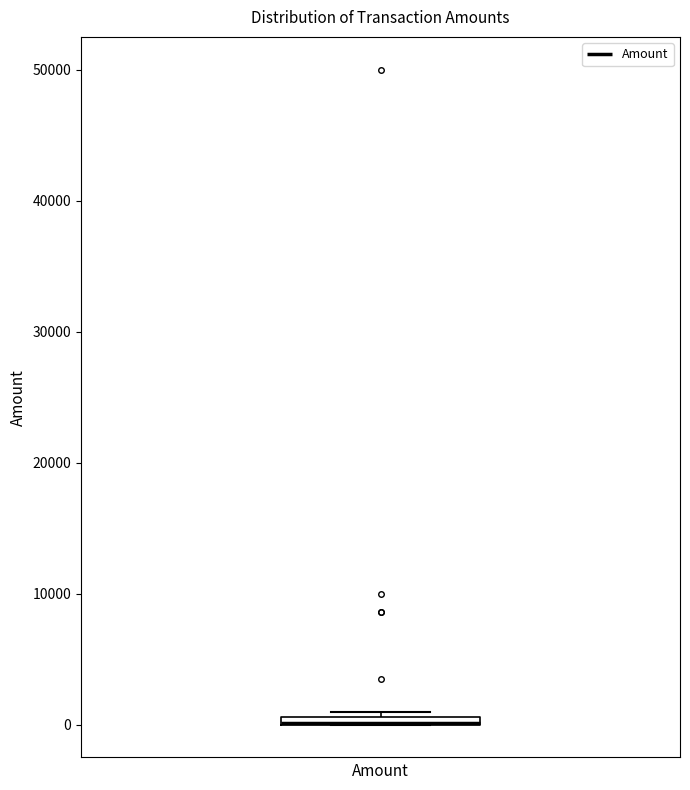

Where is the lower edge of the box on the y-axis? The values are not printed on the chart, so give them approximately, as read against the axis.

0